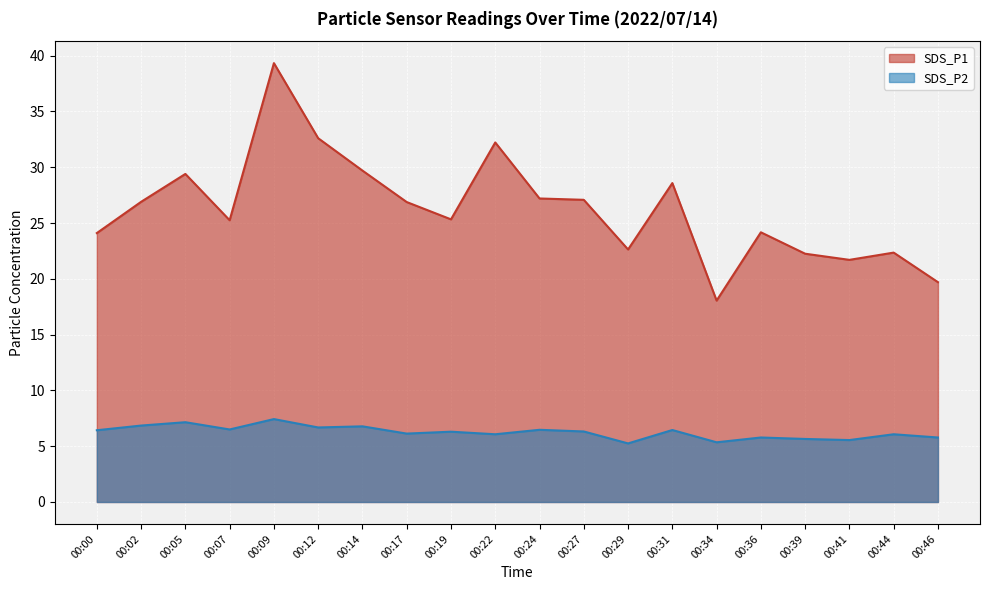

True or false: SDS_P1 and SDS_P2 intersect in this chart.

False